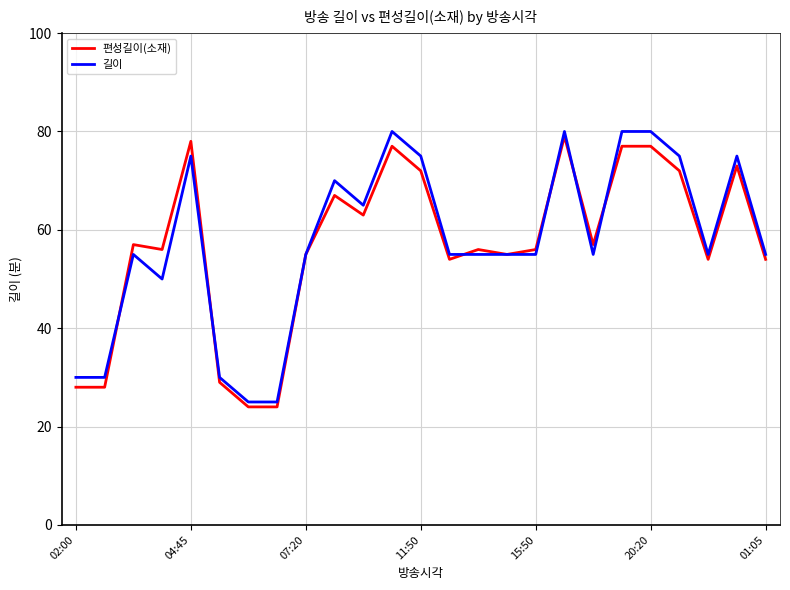

At how many categories does at least one series exceed 63?

10